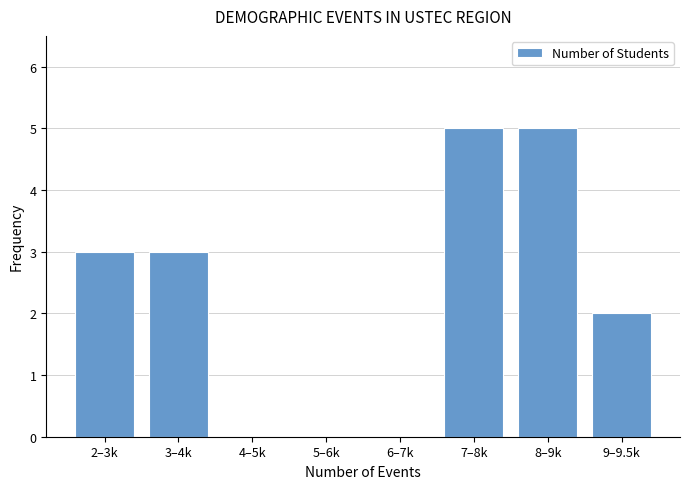

Reading left to right, what are all the values shown in this chart?

2–3k=3	3–4k=3	4–5k=0	5–6k=0	6–7k=0	7–8k=5	8–9k=5	9–9.5k=2